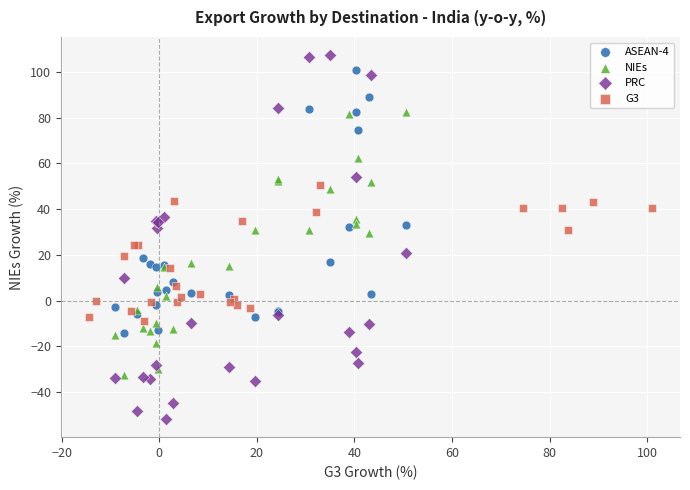

Which series reaches the maximum Y coordinate?

PRC